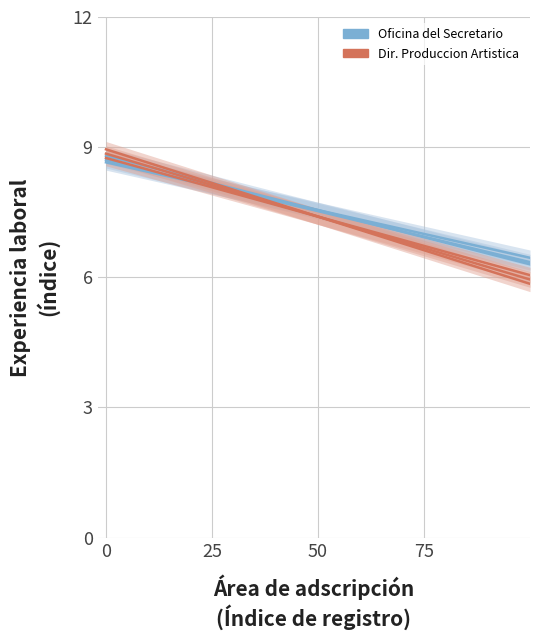

How many values in the Dir. Produccion Artistica series are below 7?

2